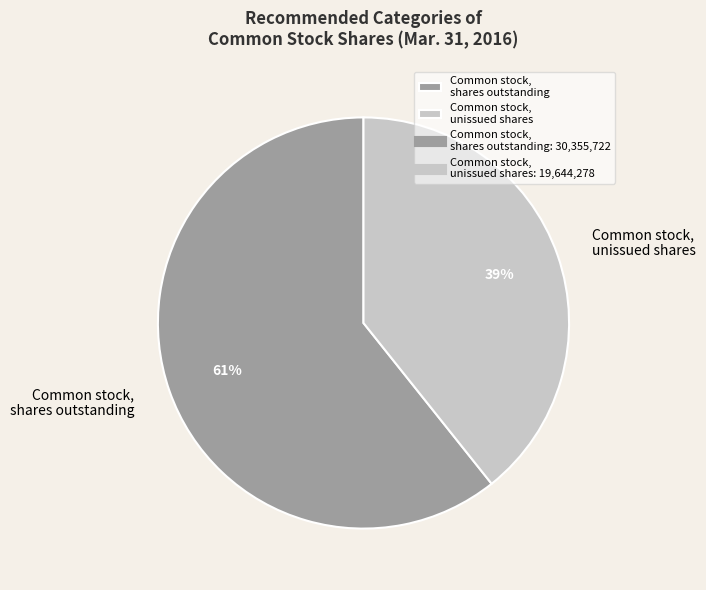

To the nearest percent, what is the combined percentage of Common stock, unissued shares and Common stock, shares outstanding?

100%